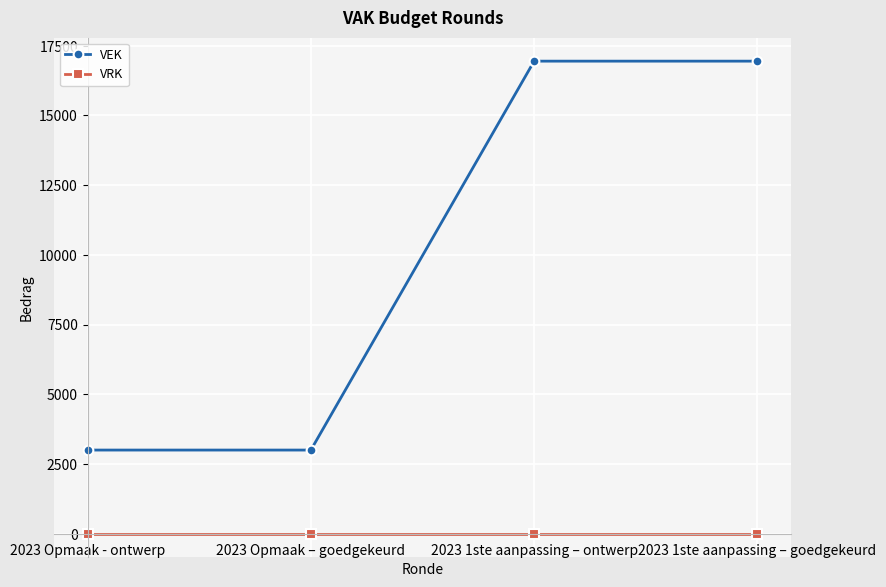

What is the maximum value shown in the chart?

16946